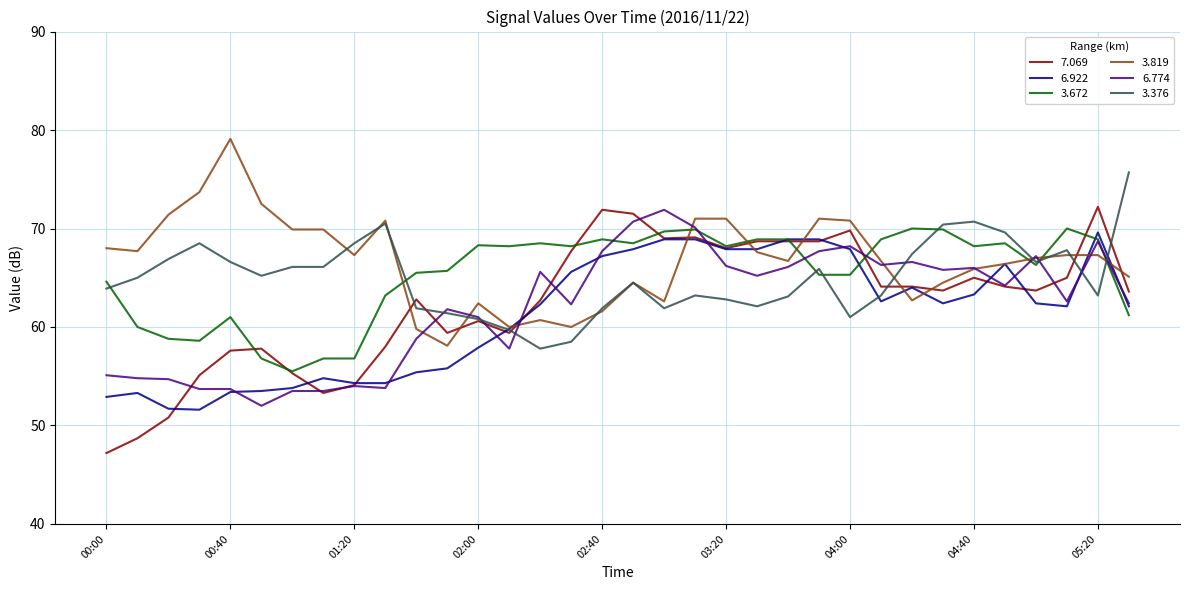

What is the lowest value of the 3.672 series?

55.5